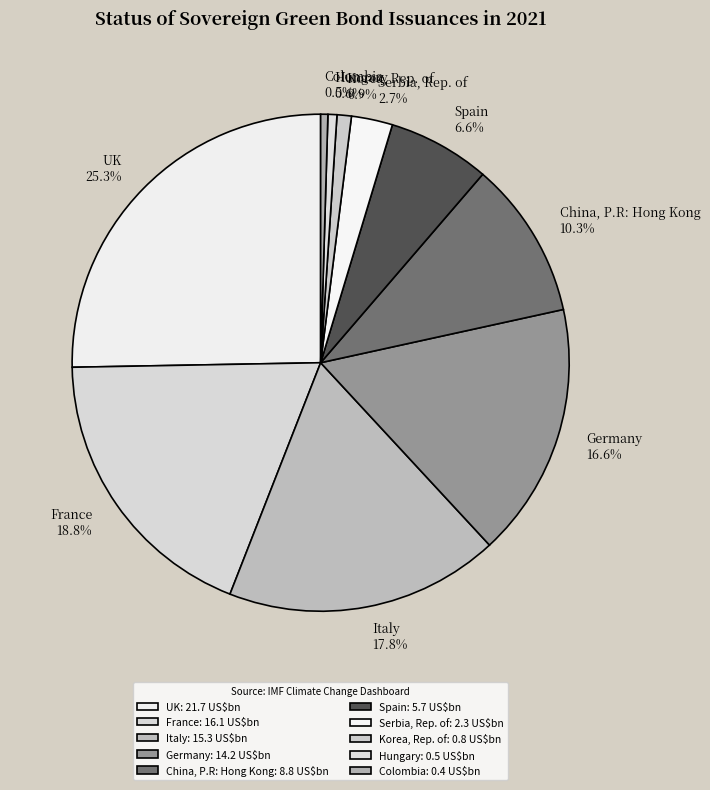

Which slice is the smallest?

Colombia